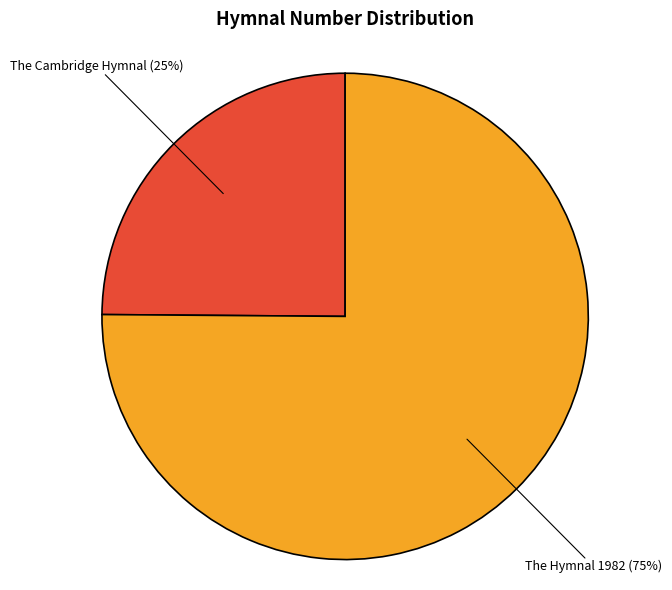

Combined, do The Hymnal 1982 and The Cambridge Hymnal account for over 50%?

Yes